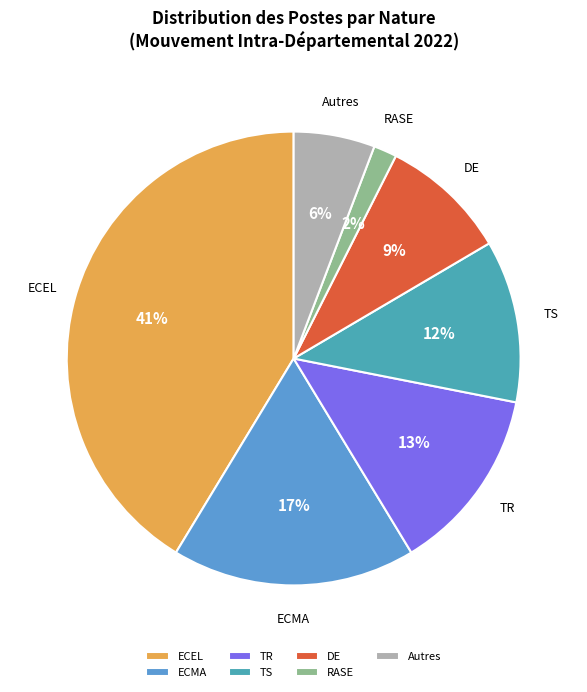

Count the number of slices in the pie.

7